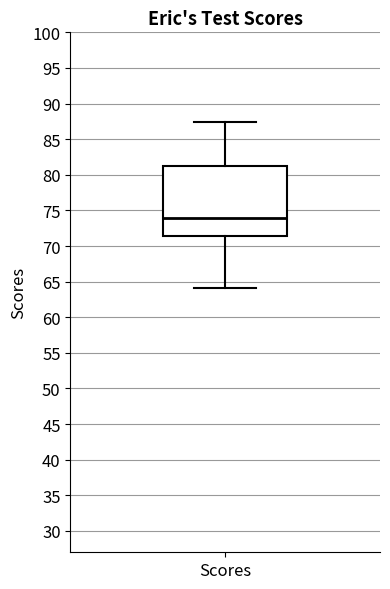

Where does the median line of the box for Scores sit on the y-axis? The values are not printed on the chart, so give them approximately, as read against the axis.

74.0